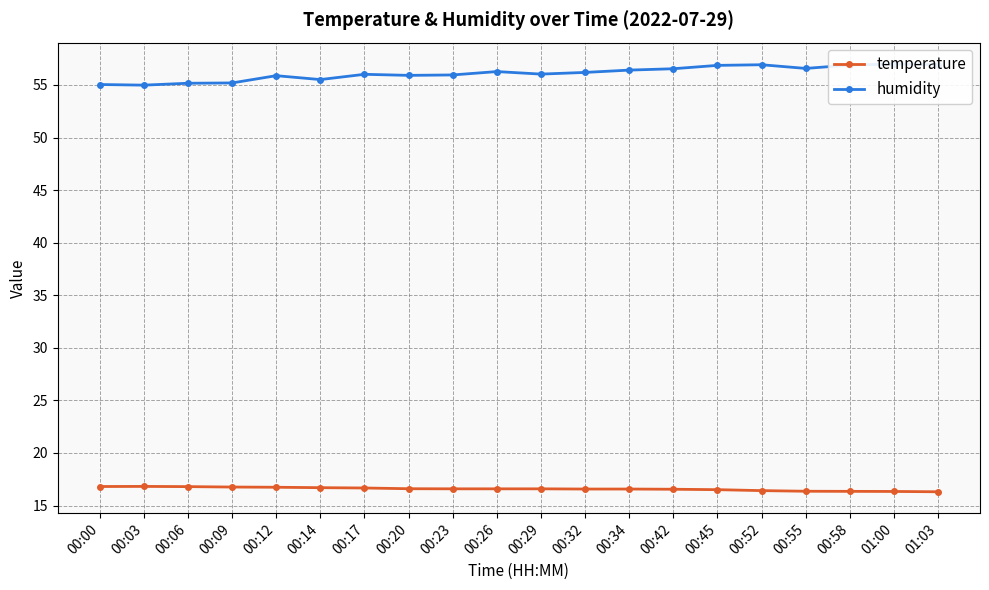

What is the difference between the maximum and minimum values in the humidity series?

2.0